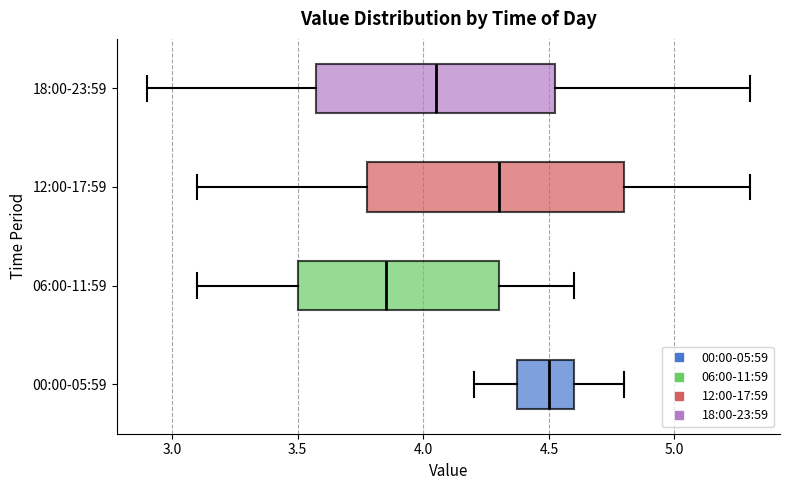

Where is the left edge of the box for 00:00-05:59 on the x-axis? The values are not printed on the chart, so give them approximately, as read against the axis.

4.40